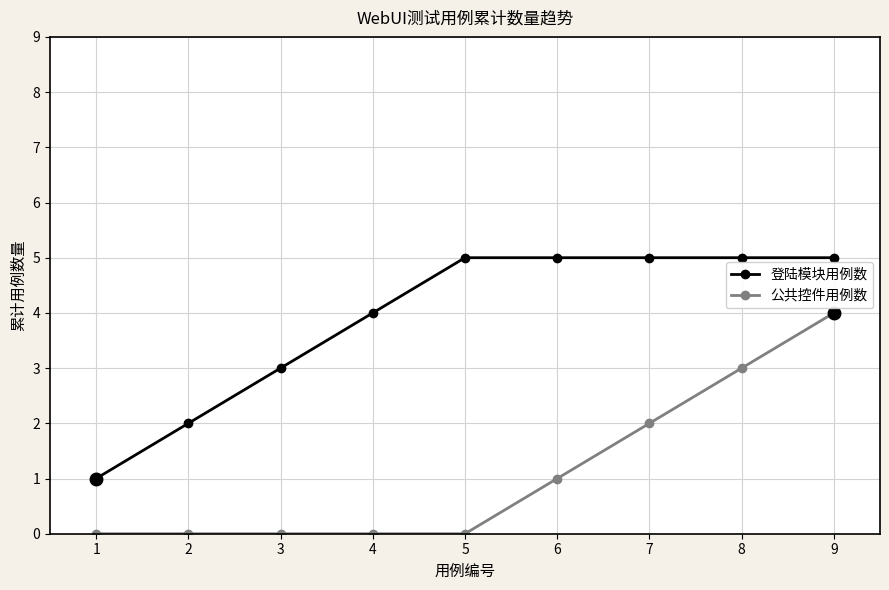

Rank the series by their average value, from highest to lowest.

登陆模块用例数, 公共控件用例数